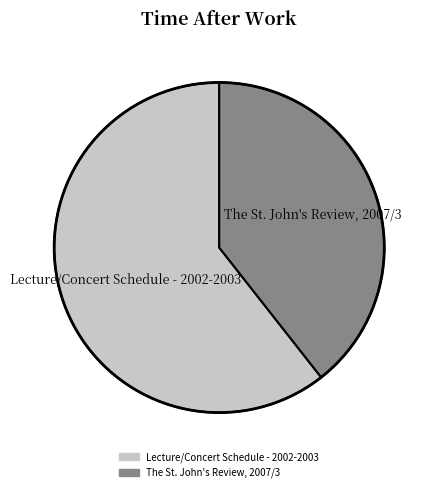

What is the largest slice in the pie chart?

Lecture/Concert Schedule - 2002-2003